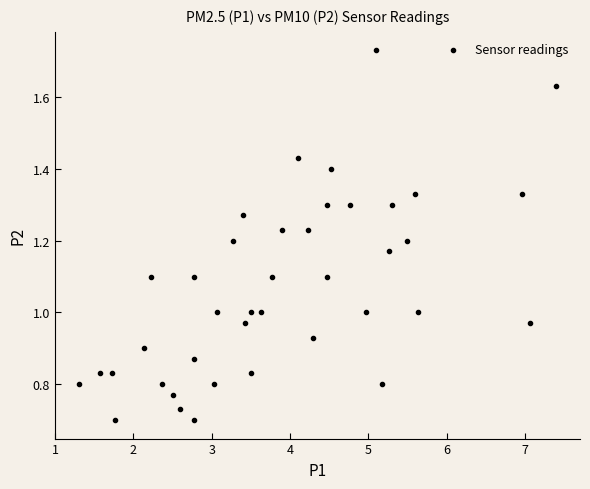

What is the range of X values (max minus min)?

6.1